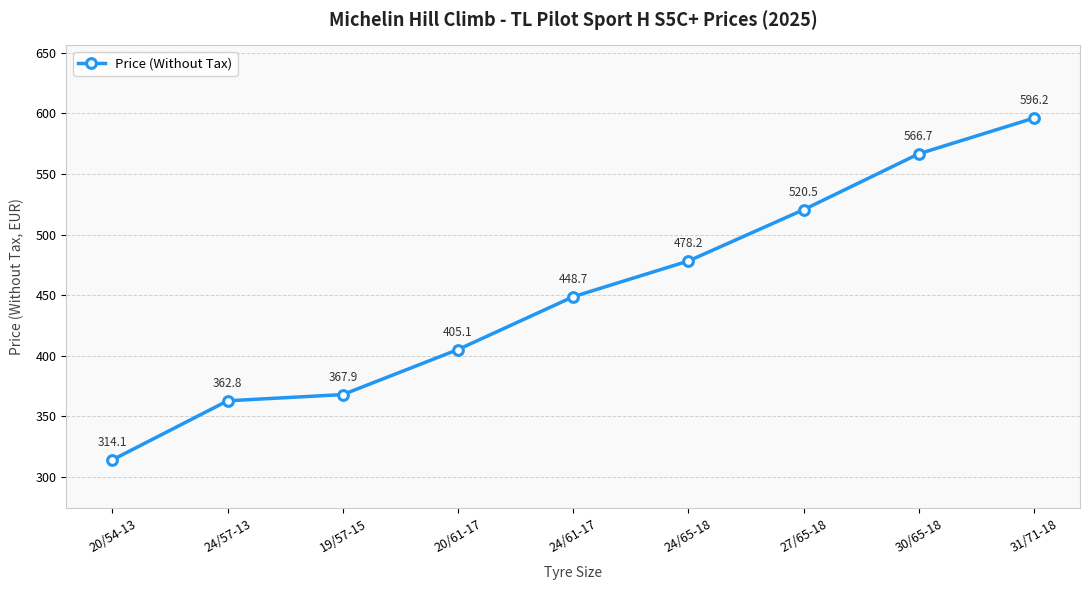

Reading left to right, list all the values displayed in this chart.

20/54-13=314.1	24/57-13=362.8	19/57-15=367.9	20/61-17=405.1	24/61-17=448.7	24/65-18=478.2	27/65-18=520.5	30/65-18=566.7	31/71-18=596.2